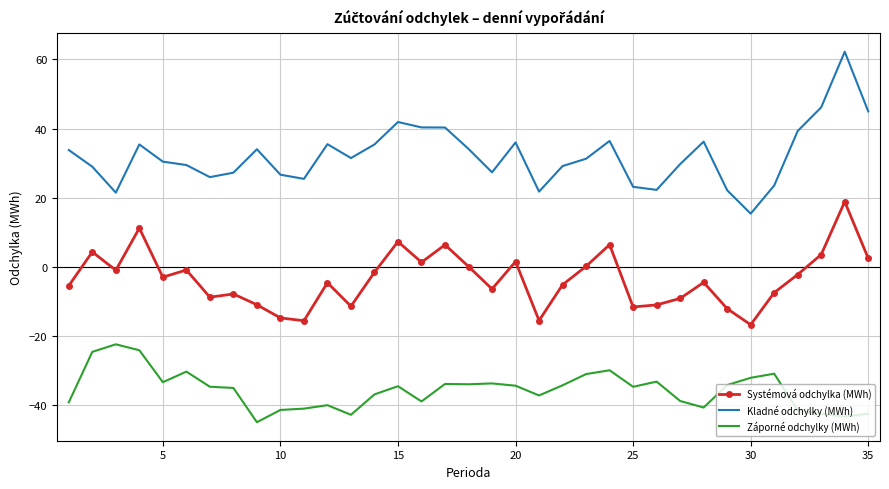

What is the difference between the maximum and minimum values in the Kladné odchylky (MWh) series?

46.9